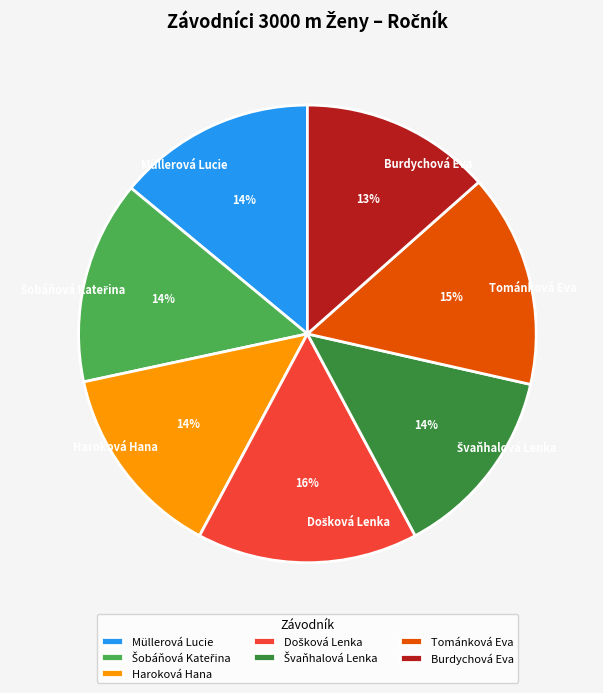

What percentage is the Haroková Hana slice, to the nearest percent?

14%